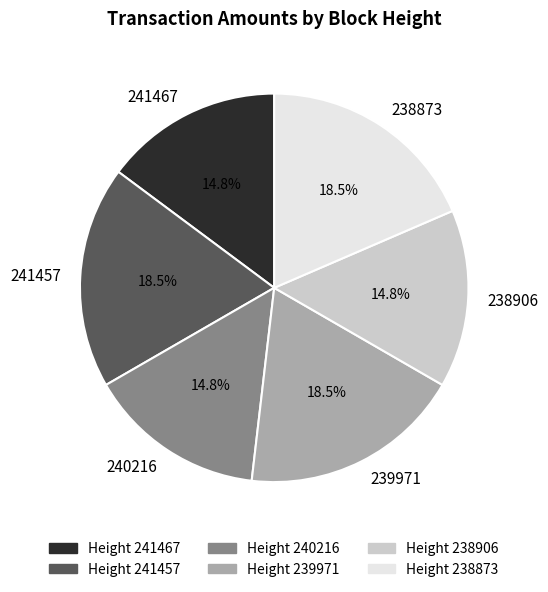

How many segments does this pie chart have?

6